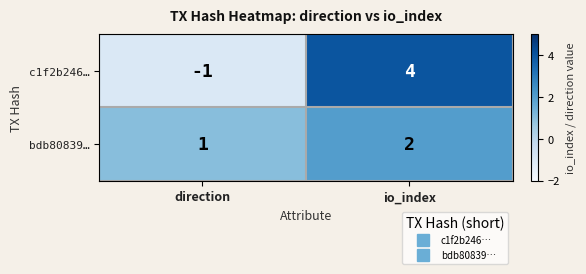

List the labels in order of c1f2b246… value, largest first.

io_index, direction